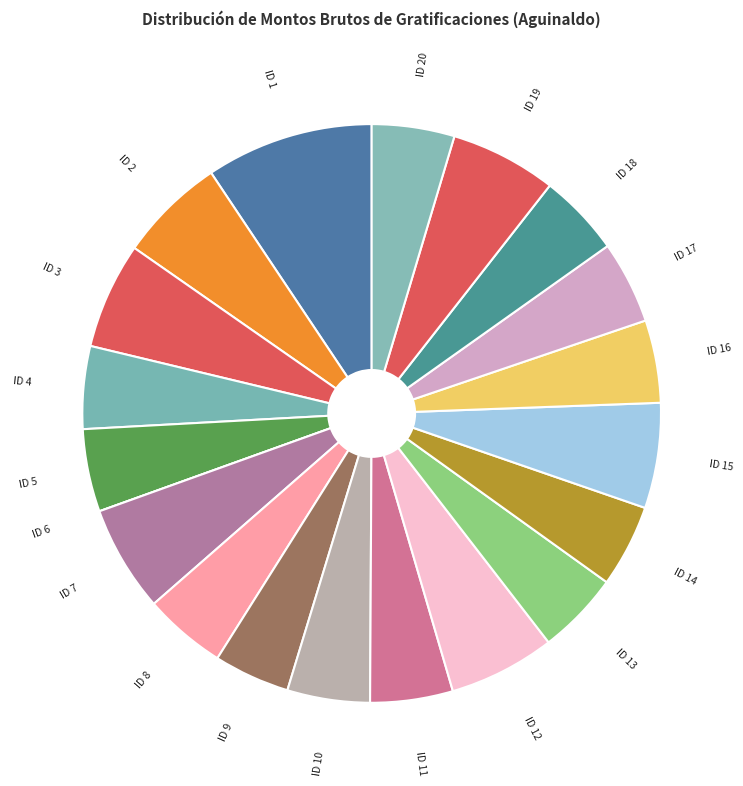

Is it true that ID 13 is 5% of the pie?

True